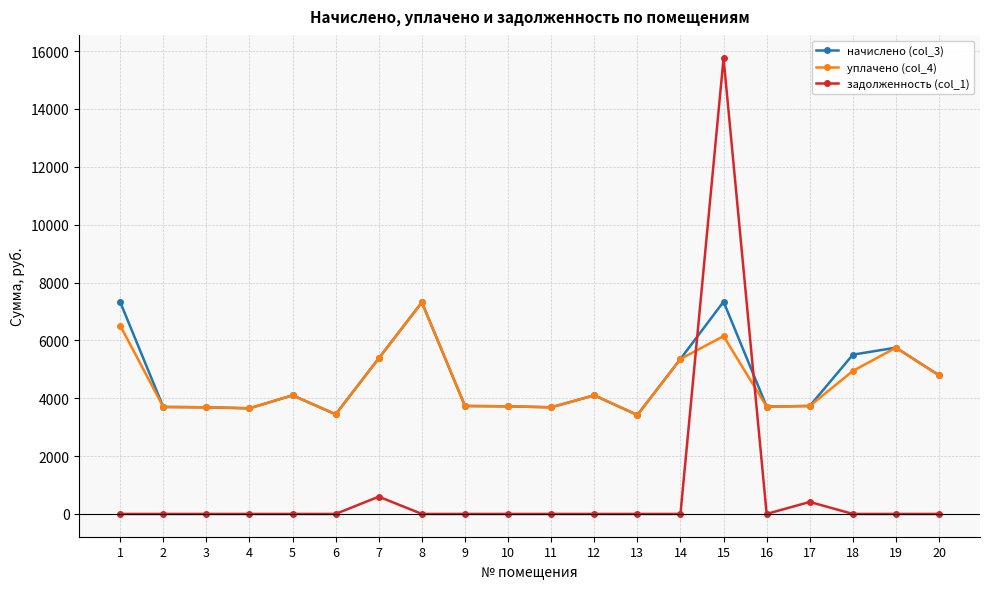

The value of задолженность (col_1) at 3 is -9837.8. True or false?

False